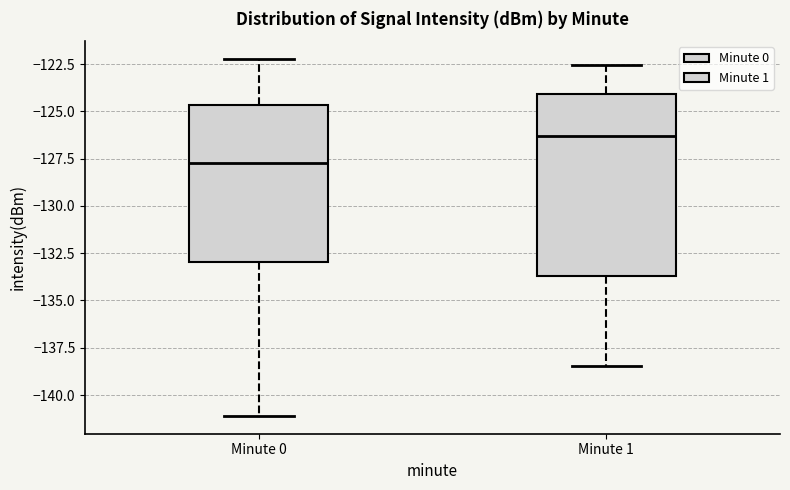

Which box has the highest median line?

Minute 1